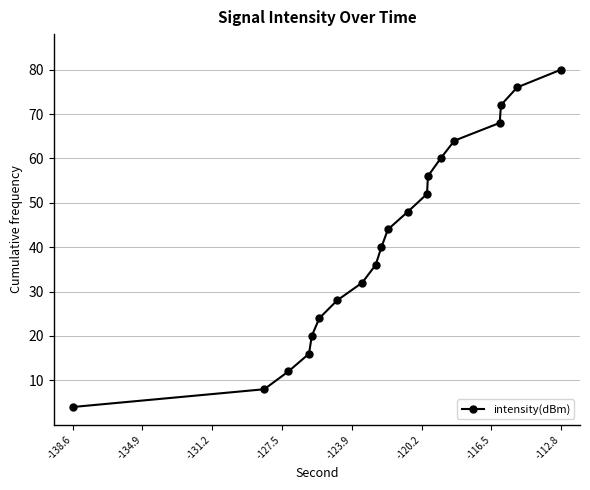

Reading left to right, transcribe all the data shown in this chart.

4	8	12	16	20	24	28	32	36	40	44	48	52	56	60	64	68	72	76	80